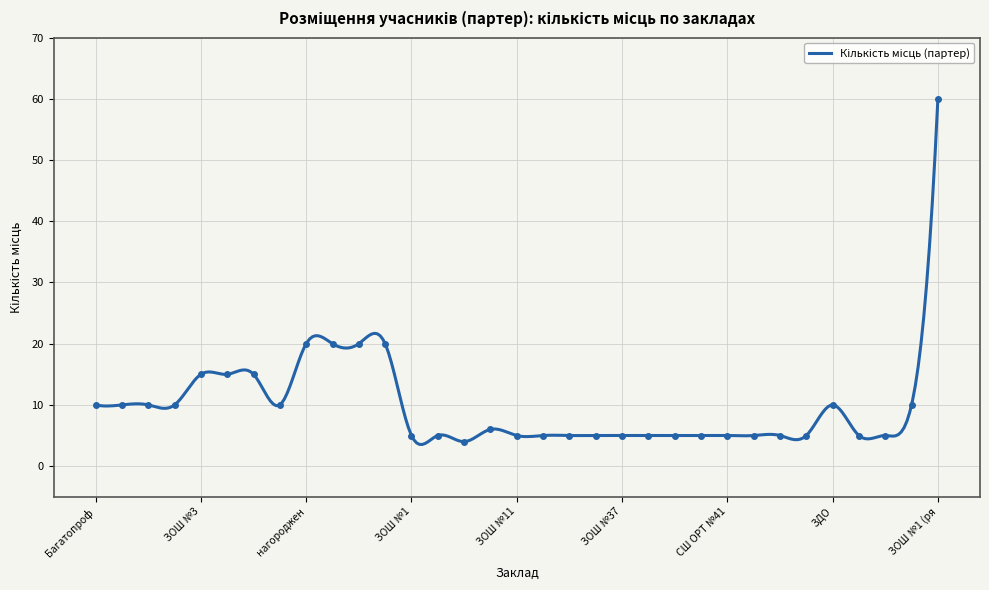

At which label does the data first exceed 5?

Багатопроф